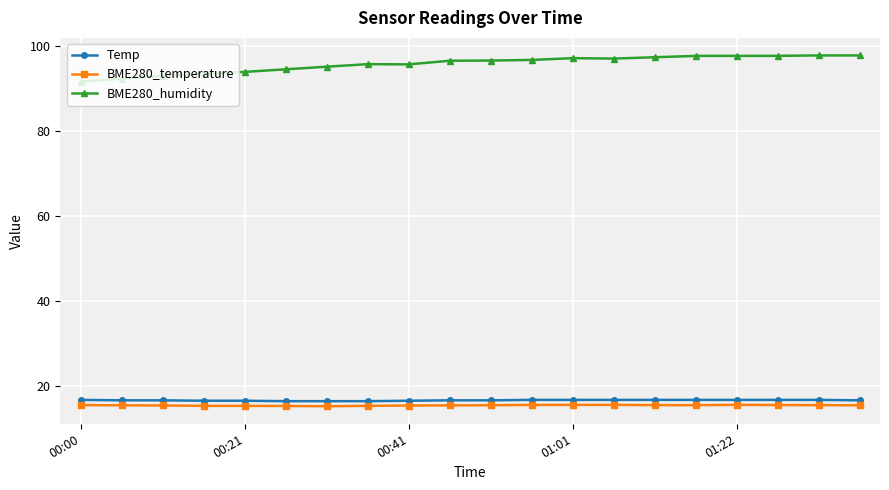

What is the average value of the BME280_temperature series?

15.5